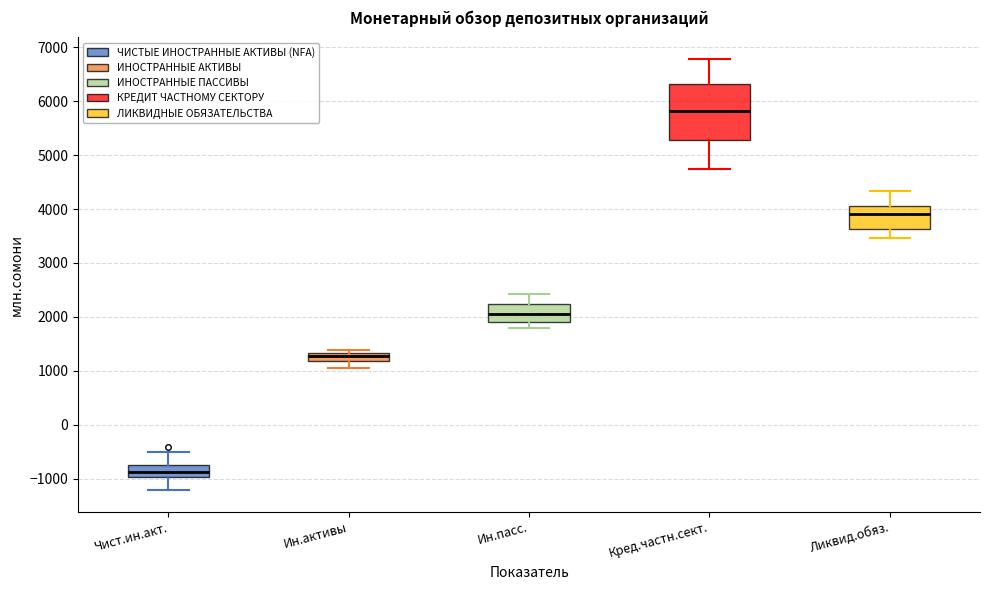

Where is the lower edge of the box for Ин.активы on the y-axis? The values are not printed on the chart, so give them approximately, as read against the axis.

1200